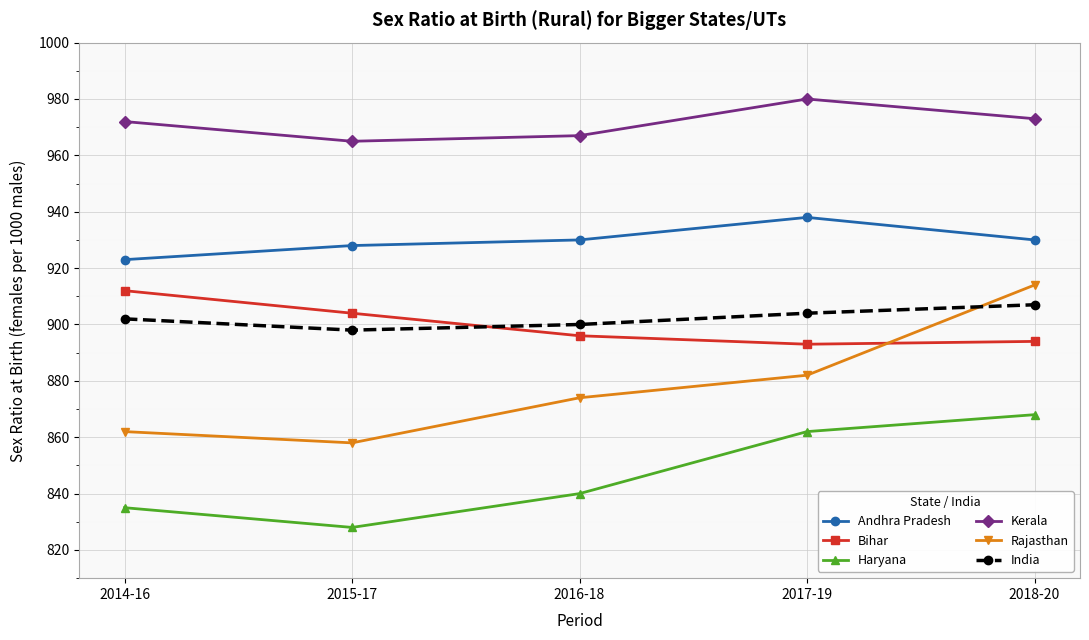

True or false: Kerala and Andhra Pradesh cross at least once.

False